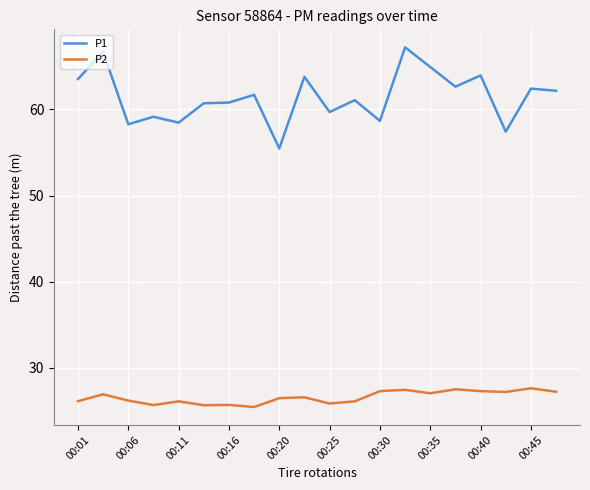

Which series has the largest range (max minus min)?

P1